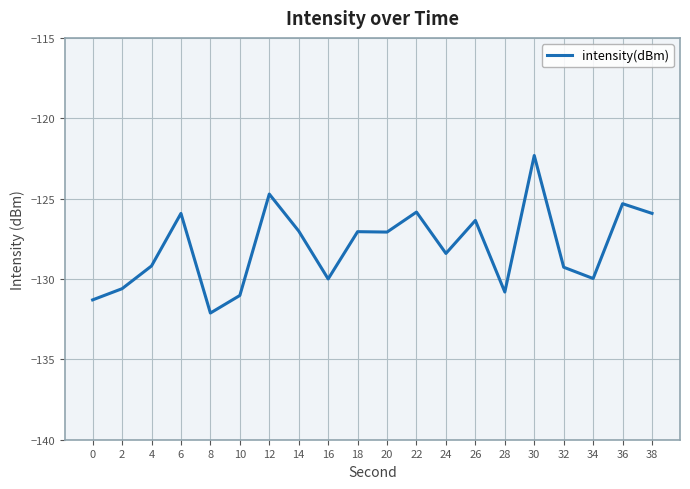

Does the chart have visible grid lines?

Yes